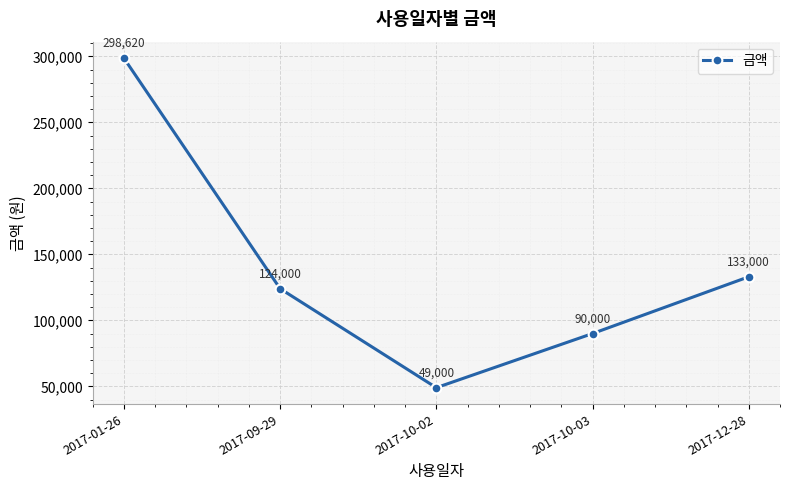

What is the difference between the maximum and second lowest values?

208620